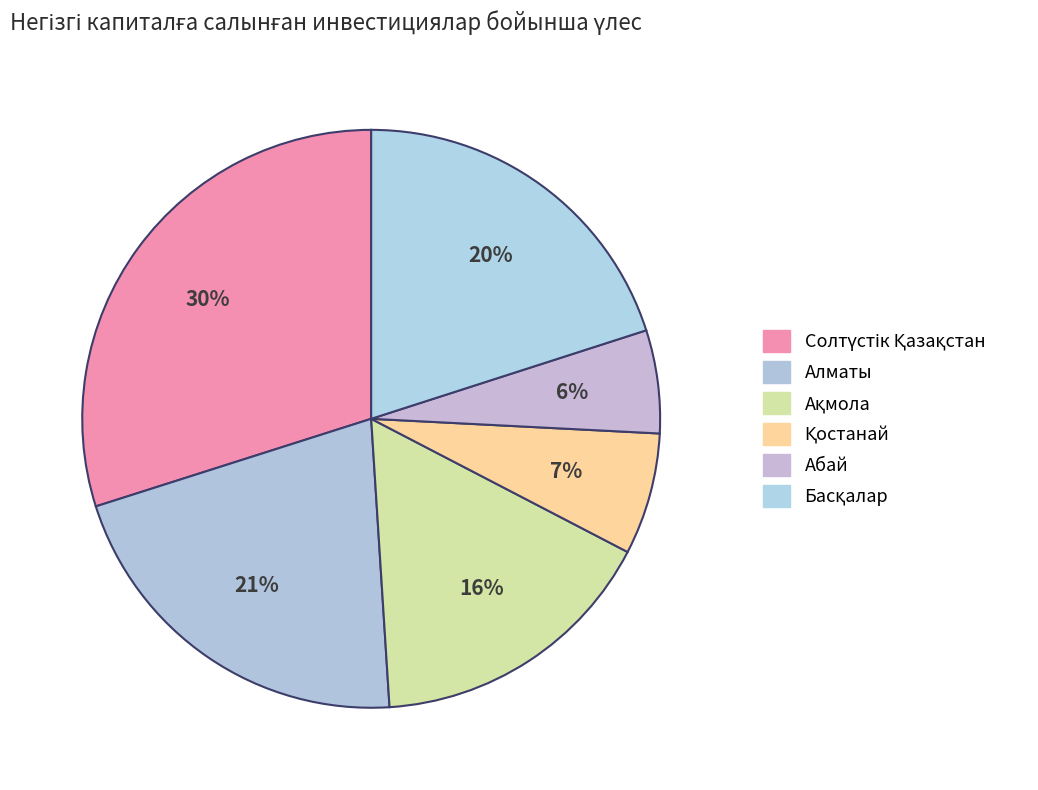

Count the number of slices in the pie.

6